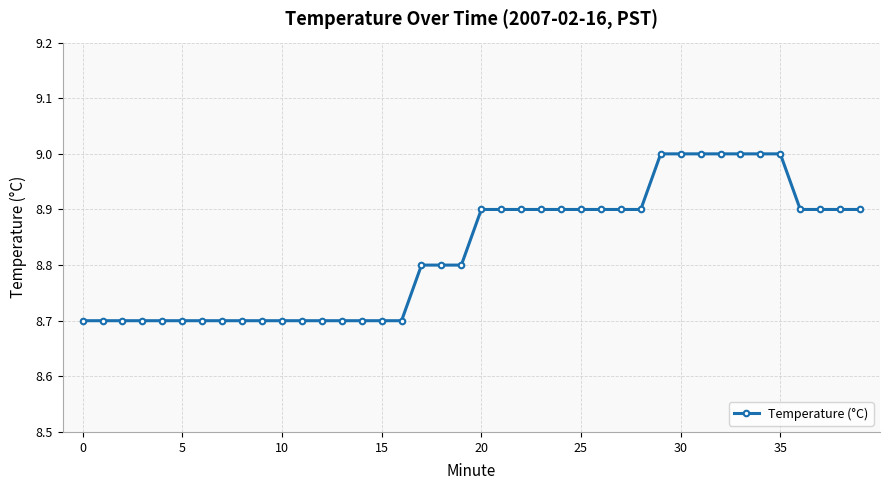

How many values are between 8 and 9?

40